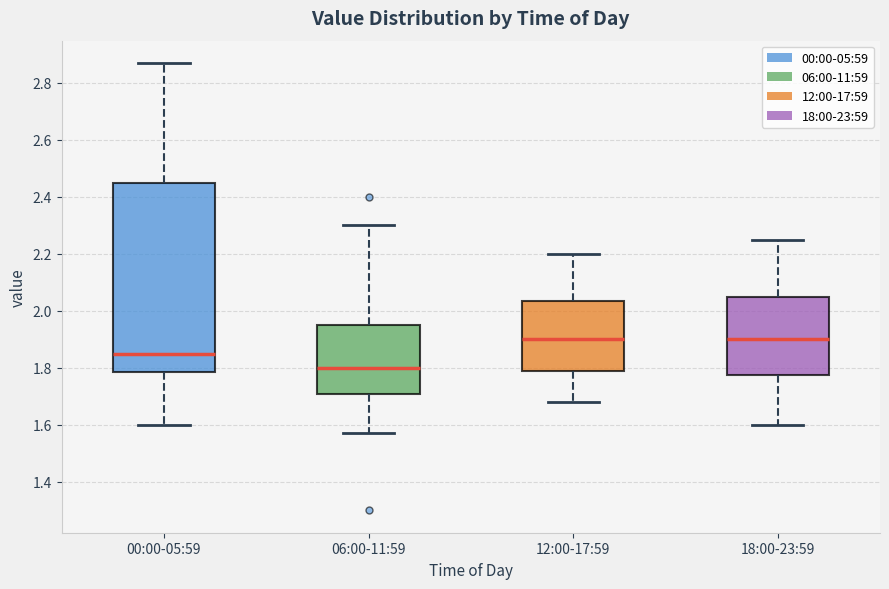

Where is the upper edge of the box for 00:00-05:59 on the y-axis? The values are not printed on the chart, so give them approximately, as read against the axis.

2.46